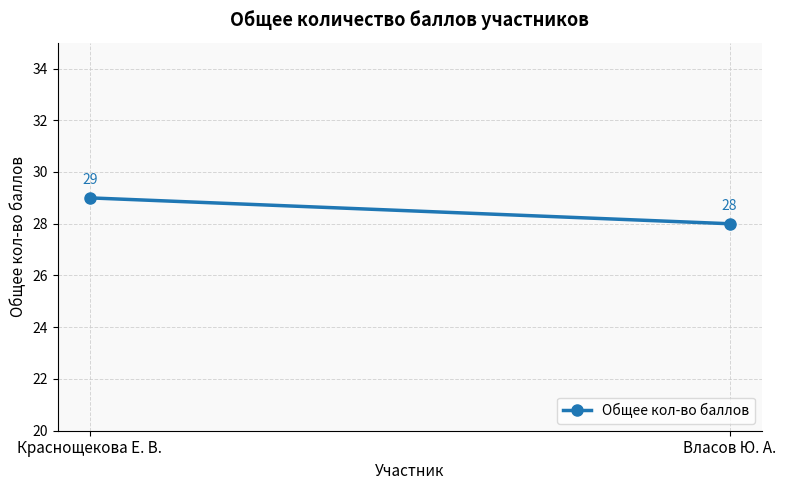

Between Власов Ю. А. and Краснощекова Е. В., which is larger?

Краснощекова Е. В.